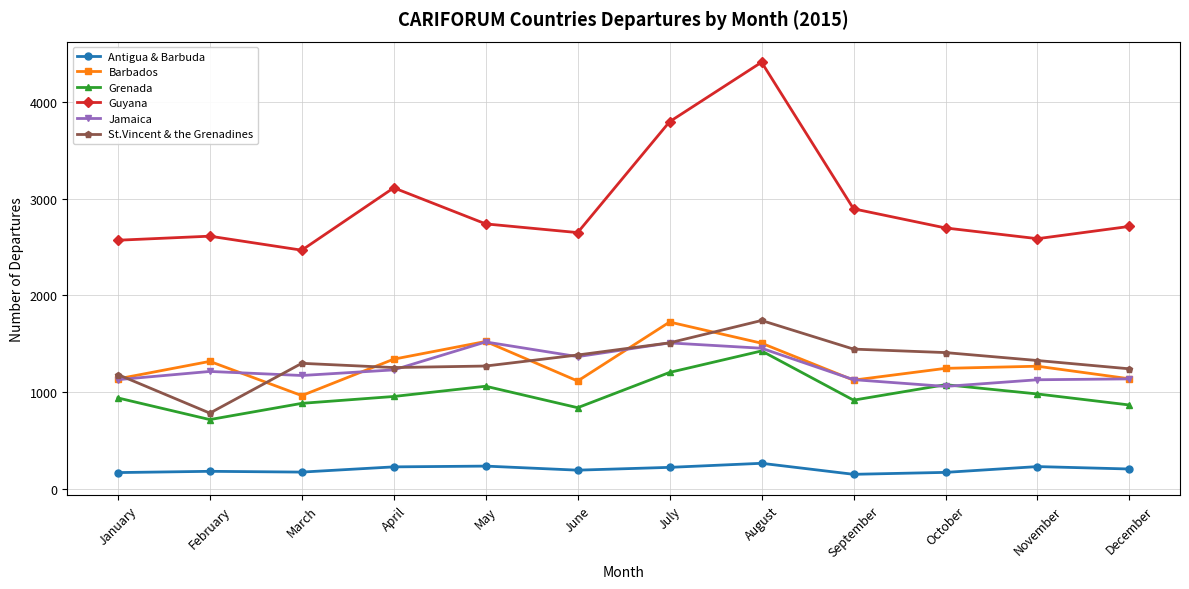

Which series has the largest total across all categories?

Guyana